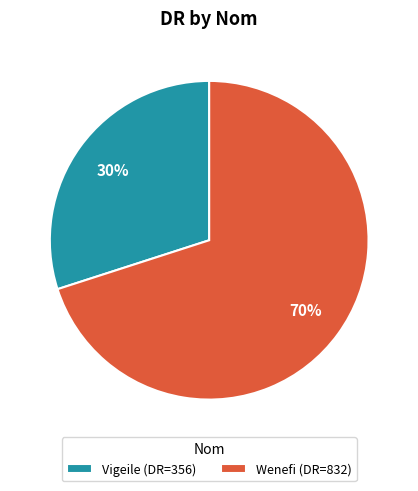

What percentage is the Wenefi slice, to the nearest percent?

70%